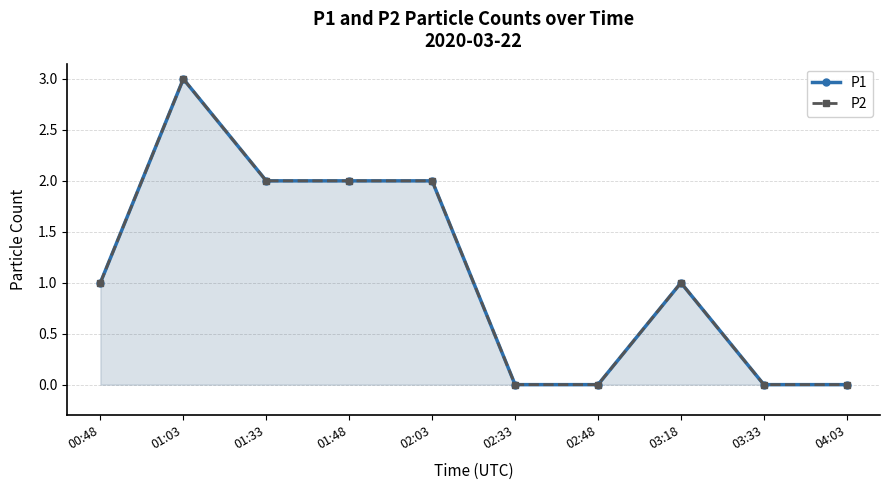

List the series in order of their peak value, lowest first.

P1, P2